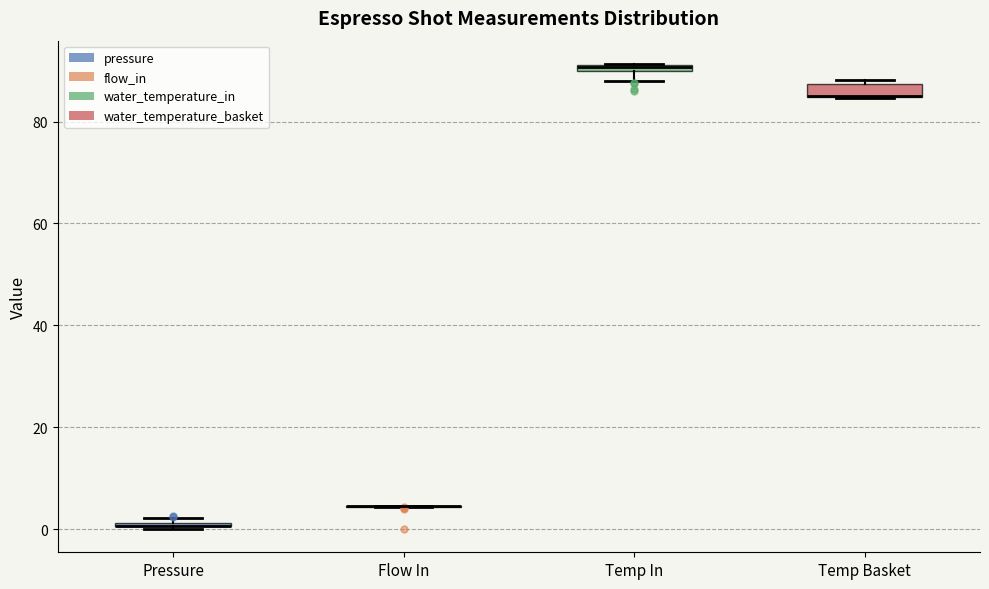

Where is the lower edge of the box for Temp In on the y-axis? The values are not printed on the chart, so give them approximately, as read against the axis.

90